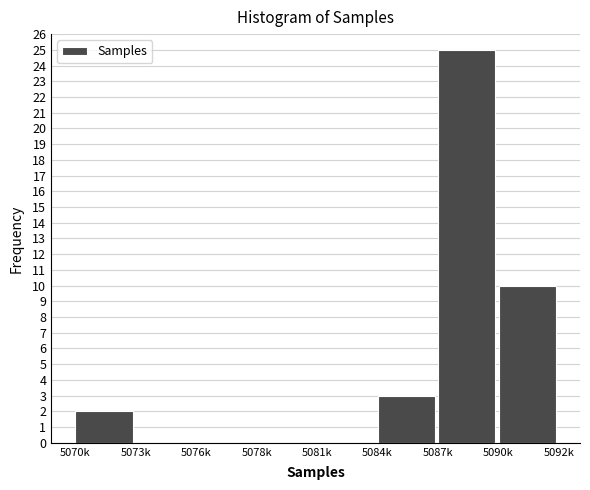

Reading left to right, what are all the values shown in this chart?

5070k=2	5073k=0	5076k=0	5078k=0	5081k=0	5084k=3	5087k=25	5090k=10